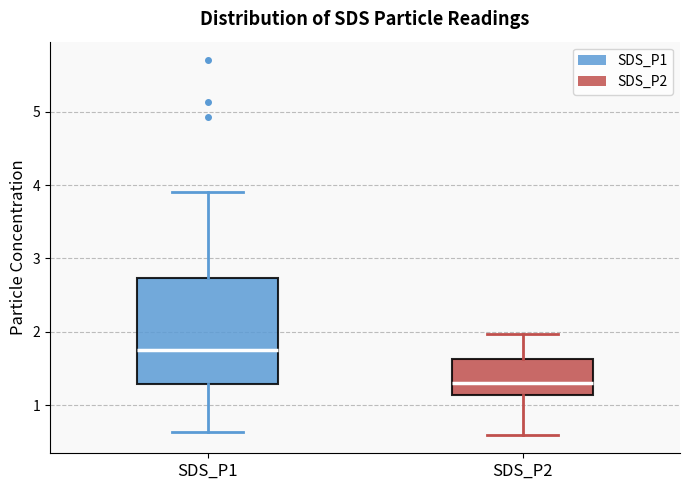

Which box is the tallest, from its lower edge to its upper edge?

SDS_P1